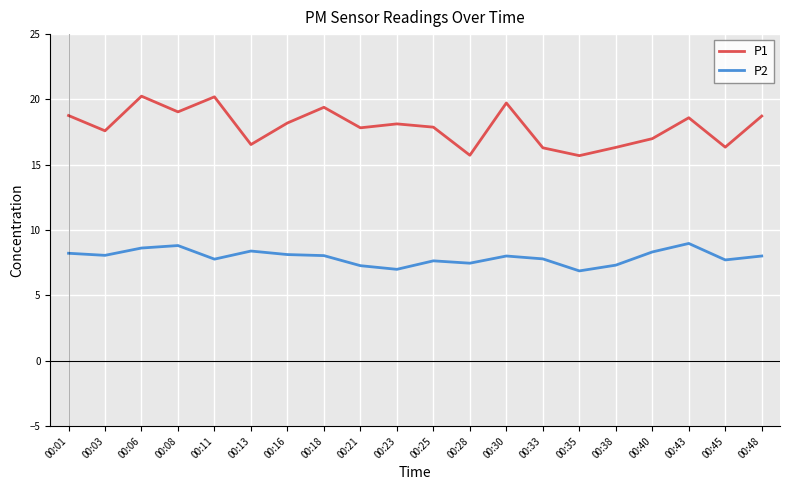

What is the maximum value for P2?

9.0